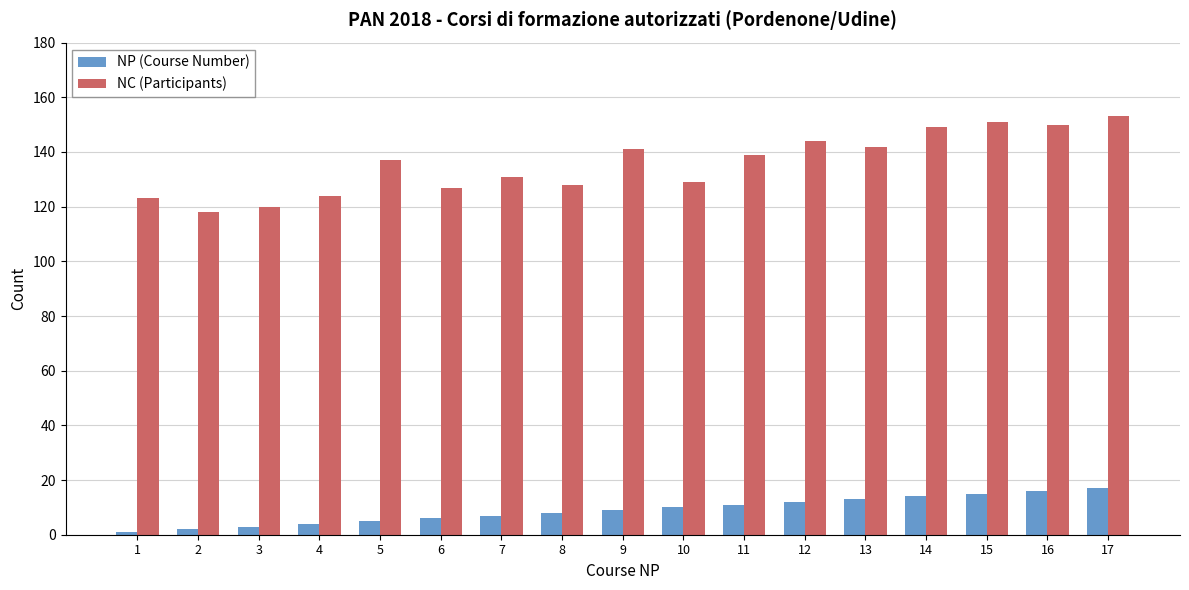

What is the difference between the highest and lowest values at 3?

117